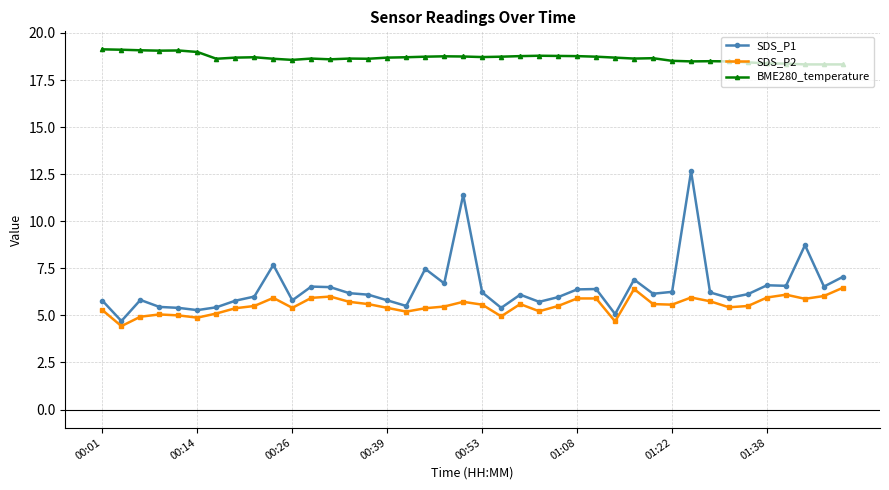

True or false: BME280_temperature and SDS_P1 intersect in this chart.

False